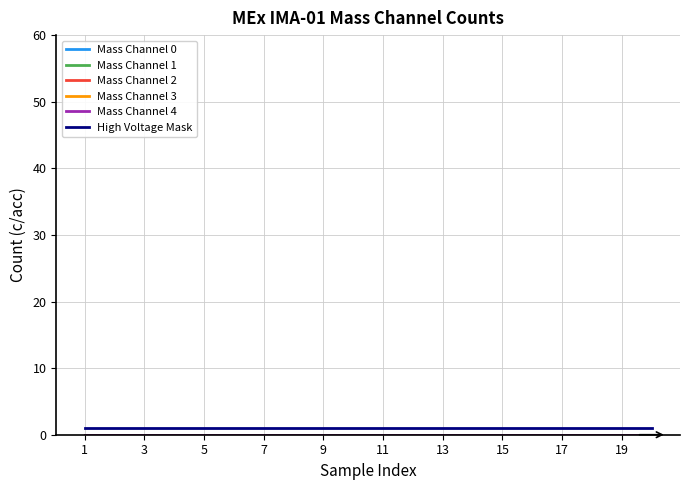

Does the chart display data point markers on the line(s)?

No